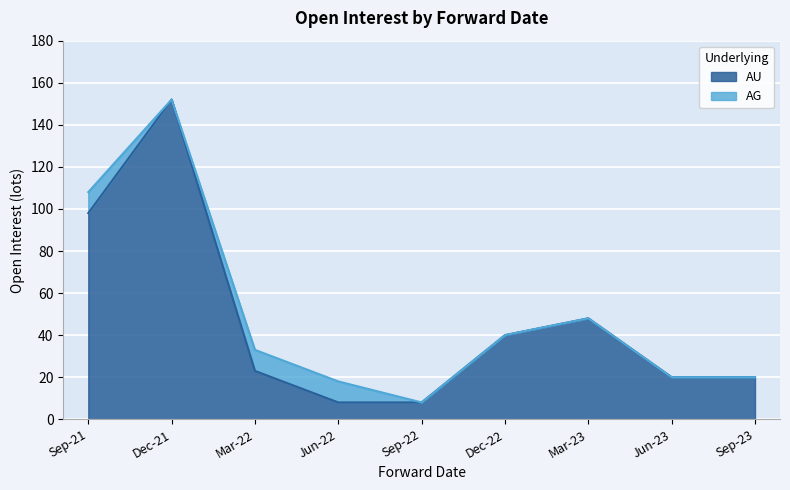

Rank the series by their maximum value, from highest to lowest.

AU, AG